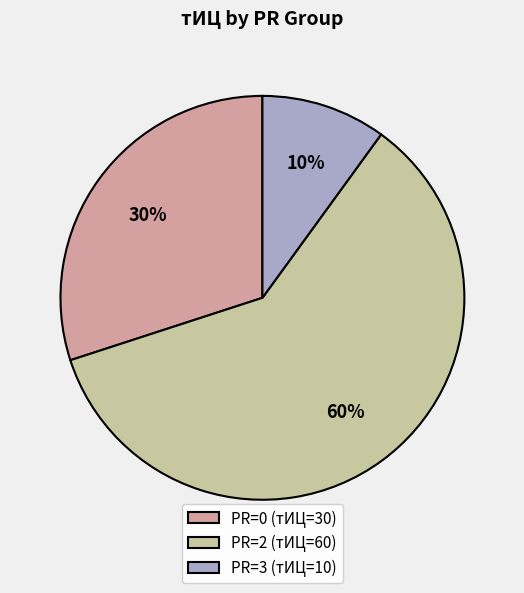

To the nearest percent, what portion does PR=3 (тИЦ=10) represent?

10%